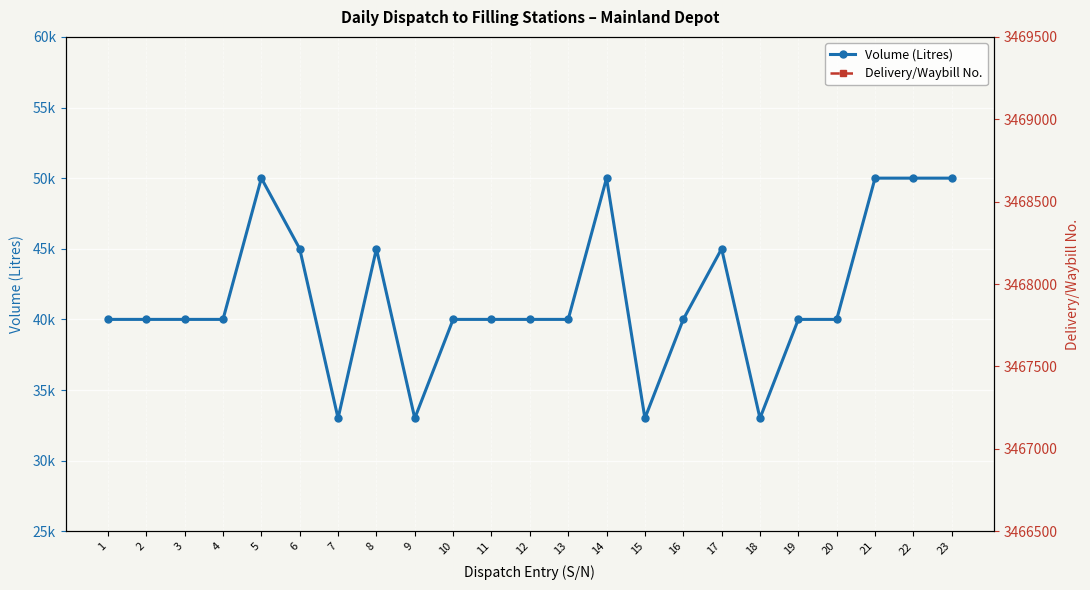

True or false: Volume (Litres) and Delivery/Waybill No. cross at least once.

True